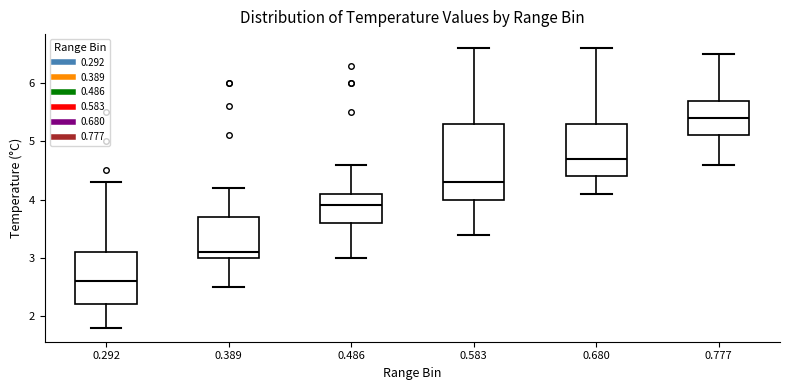

Which box has the lowest median line?

0.292